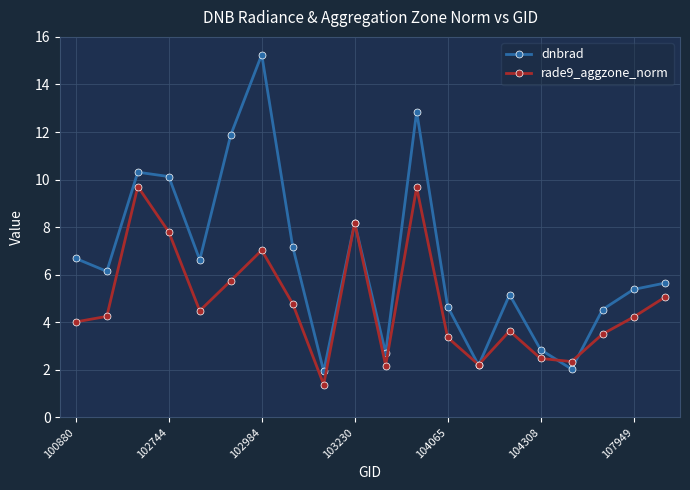

What is the minimum value shown in the chart?

1.4